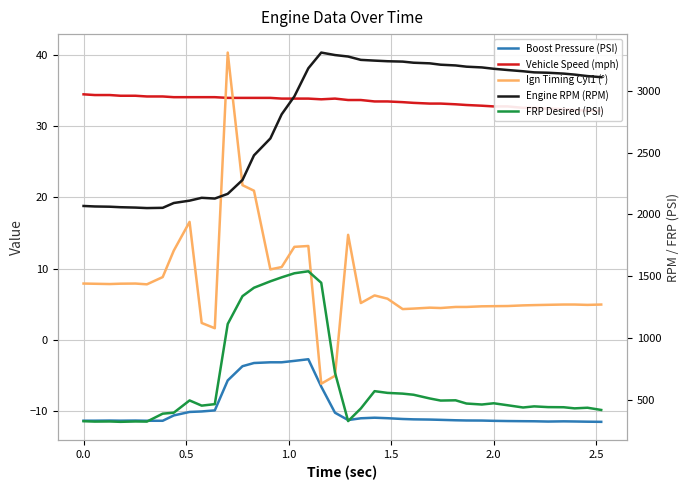

How many categories are shown in the chart?

40